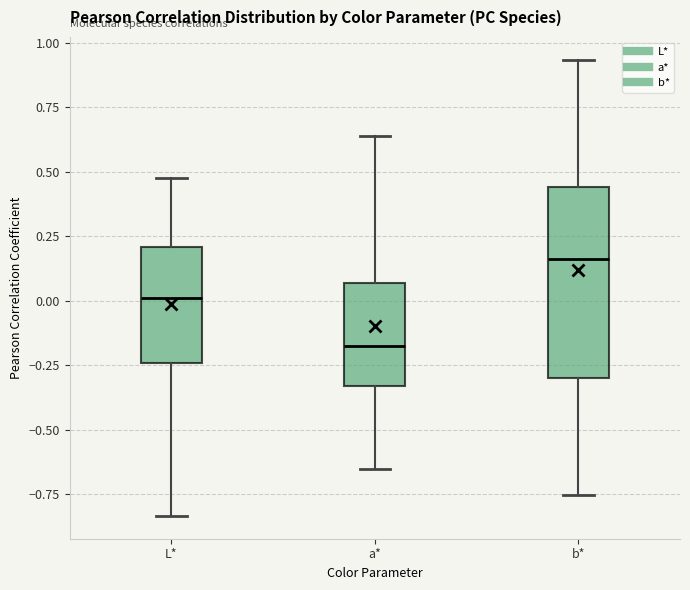

Where is the upper edge of the box for a* on the y-axis? The values are not printed on the chart, so give them approximately, as read against the axis.

0.05